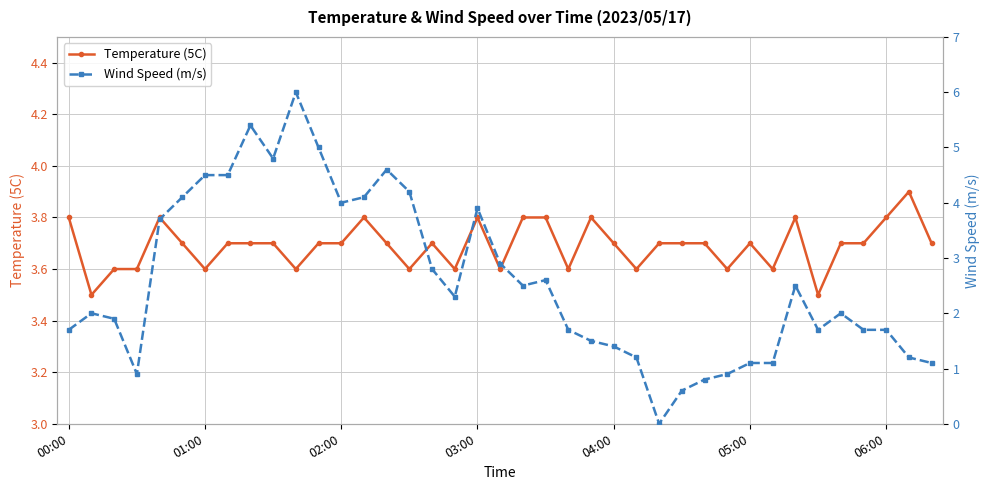

The Temperature (5C) series shows 3.7 at 38. True or false?

True